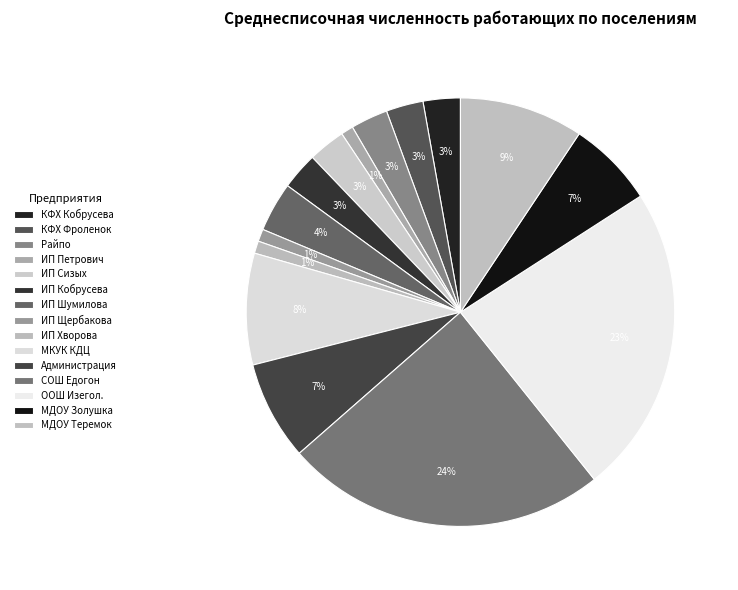

Is Администрация the majority of the pie?

No